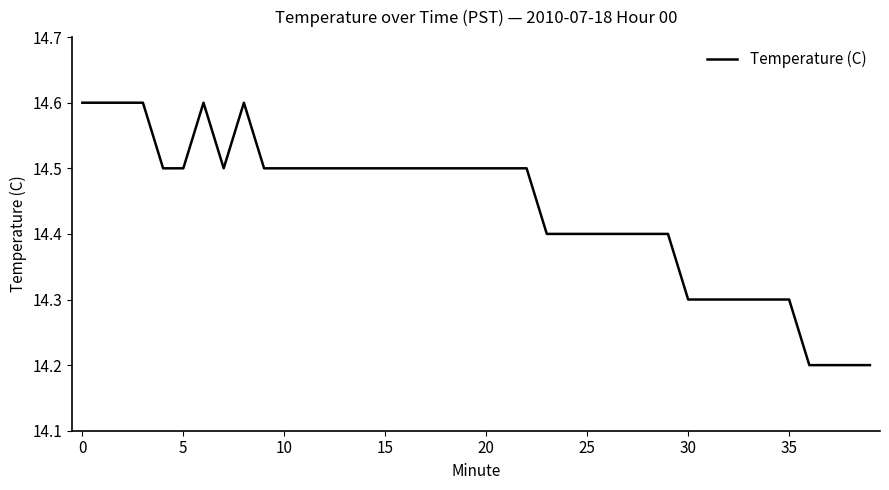

What is the greatest value displayed?

14.6